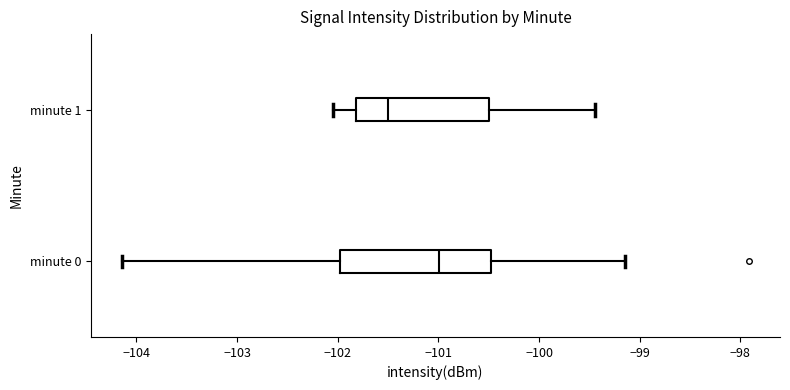

Which box's median line is the furthest to the right?

minute 0